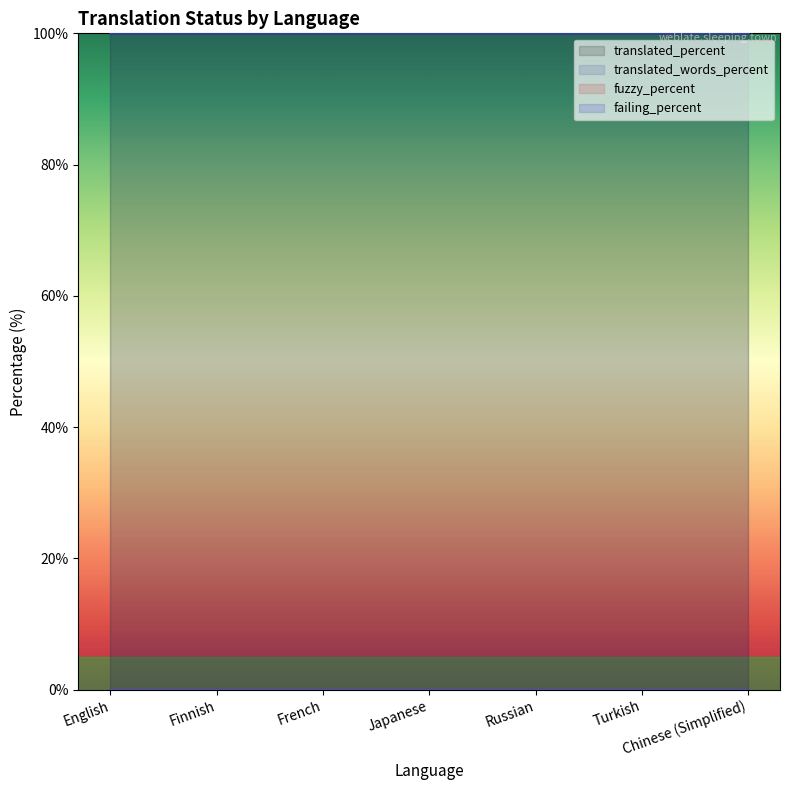

Rank the series at Japanese from lowest to highest value.

fuzzy_percent, failing_percent, translated_percent, translated_words_percent